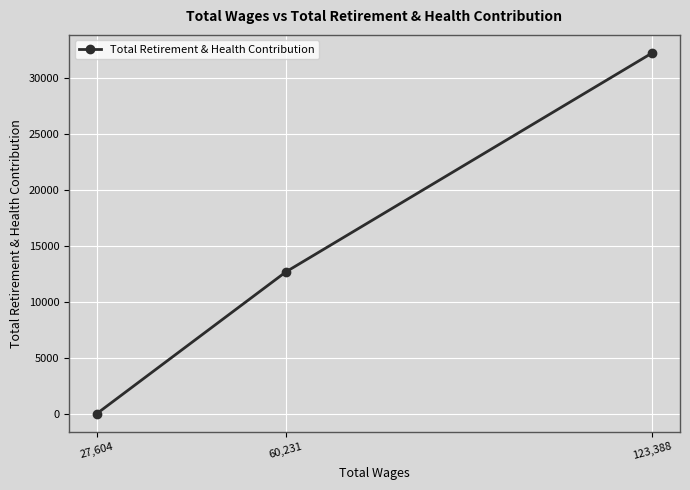

What is the difference between the values at 27,604 and 60,231?

12669